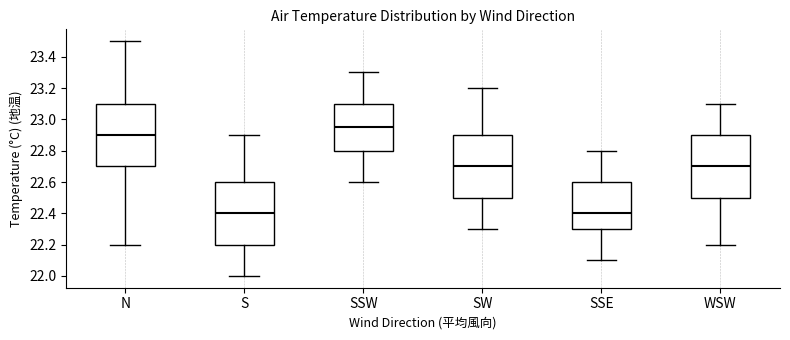

Which box's median line is the highest?

SSW